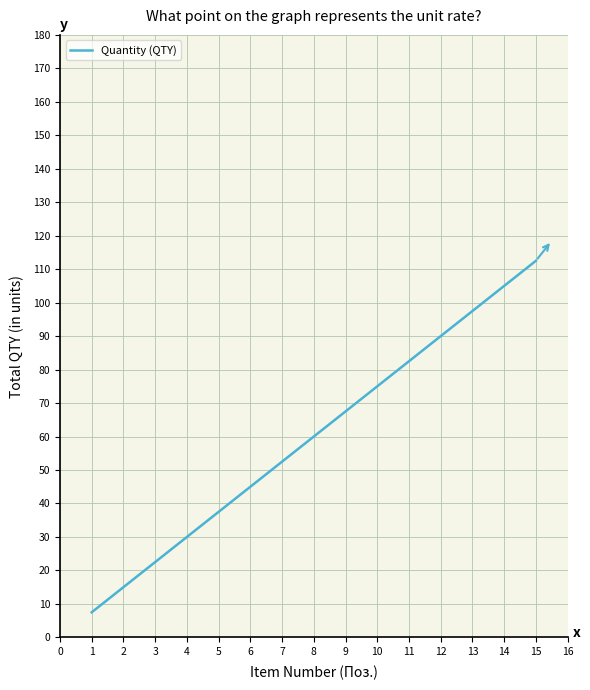

Reading left to right, what are all the values shown in this chart?

7.5	15.0	22.5	30.0	37.5	45.0	52.5	60.0	67.5	75.0	82.5	90.0	97.5	105.0	112.5